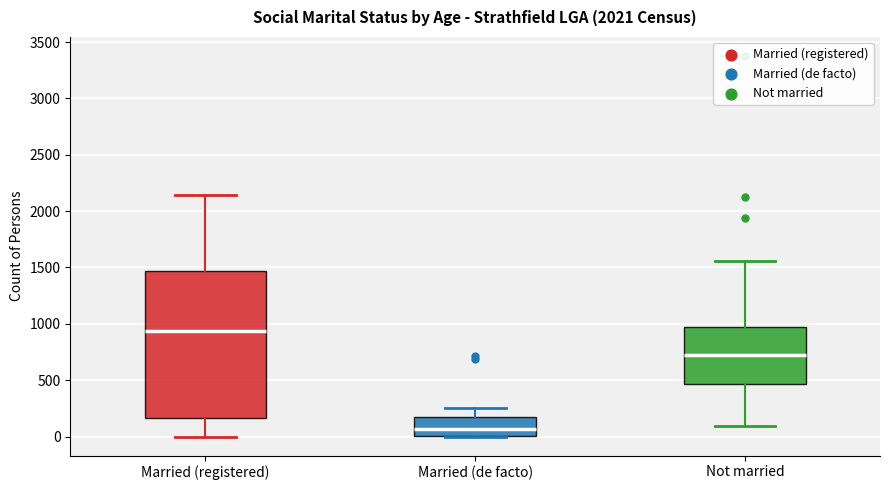

Comparing the boxes themselves (not the whiskers), which one is the tallest?

Married (registered)